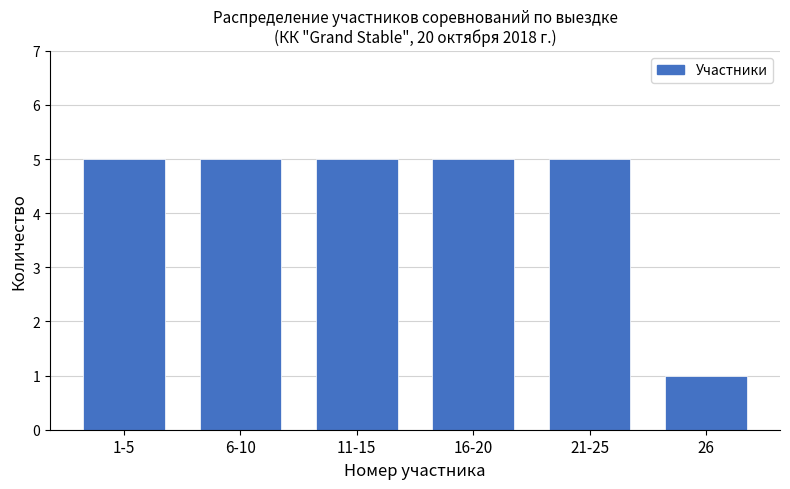

Reading left to right, what are all the values shown in this chart?

1-5=5	6-10=5	11-15=5	16-20=5	21-25=5	26=1